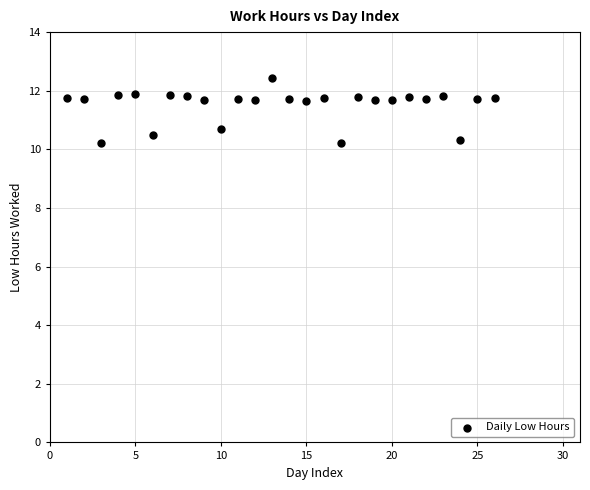

What Y value in the scatter plot is closest to 11?

10.7